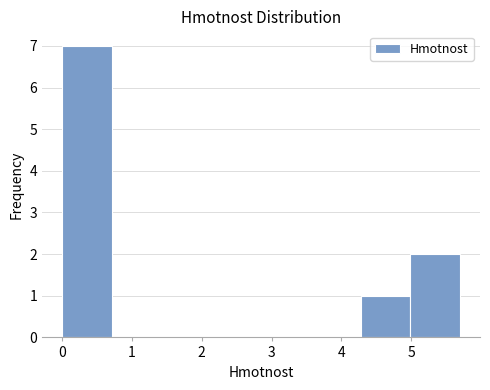

Reading left to right, transcribe this chart: for each bar, give the range it covers on the x-axis and its height. Neither the bar edges nor the heights are printed on the chart, so give them approximately, as read against the axes.

0.0 to 0.7: 7
0.7 to 1.4: 0
1.4 to 2.1: 0
2.1 to 2.9: 0
2.9 to 3.6: 0
3.6 to 4.3: 0
4.3 to 5.0: 1
5.0 to 5.7: 2